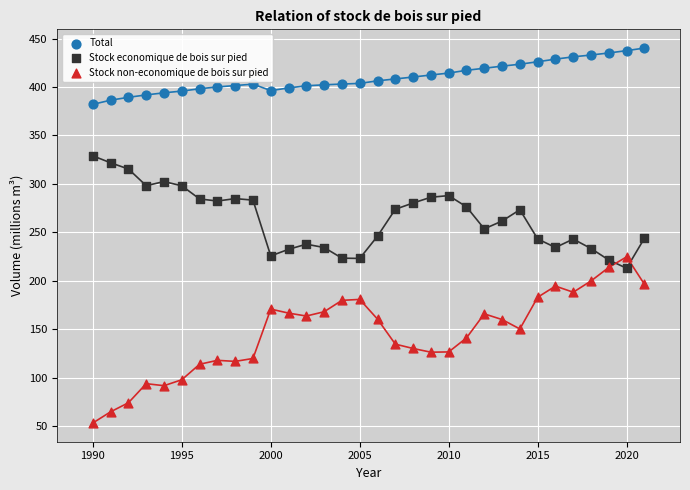

Across all data points, what is the range of Y values (max minus min)?

387.1